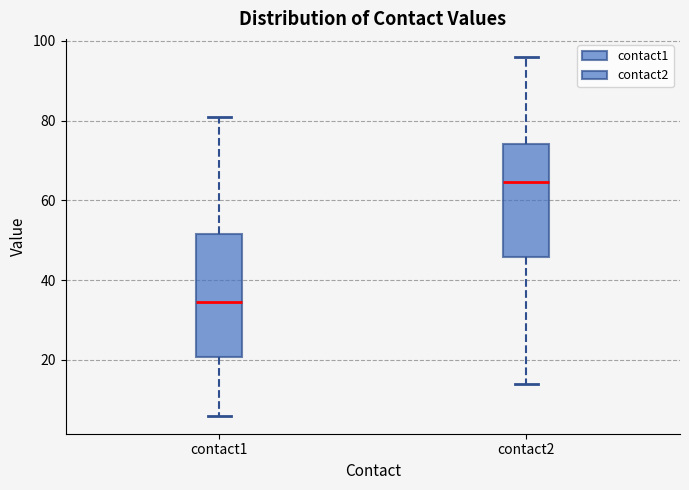

Reading left to right, transcribe this box plot: for each box, give where its median line is, the range the box spans, and where its two whiskers end, as read against the y-axis. The values are not printed on the chart, so give them approximately, as read against the axis.

contact1: median 34, box 20 to 52, whiskers 6 to 82
contact2: median 64, box 46 to 74, whiskers 14 to 96